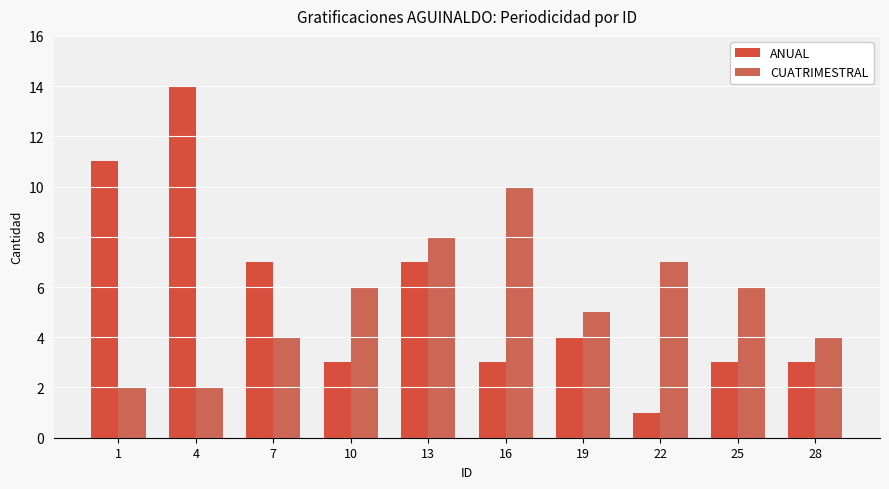

What is the value of the ANUAL bar at the 9th from the left?

3